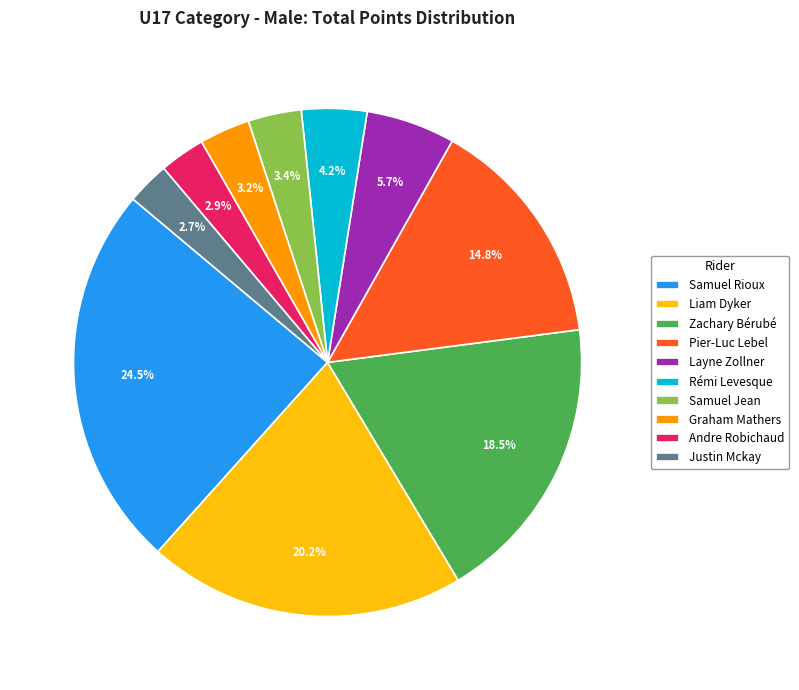

Count the number of slices in the pie.

10